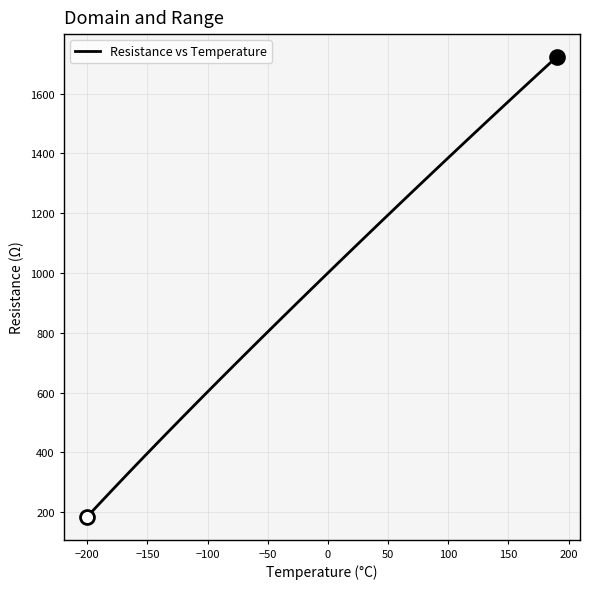

What is the smallest value displayed?

185.2